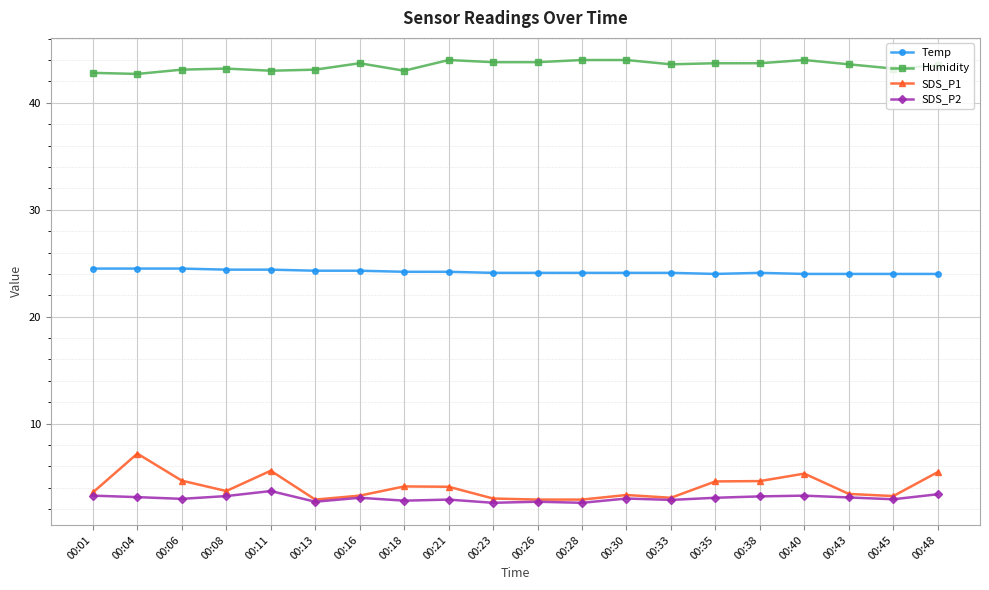

At how many categories does at least one series exceed 20?

20